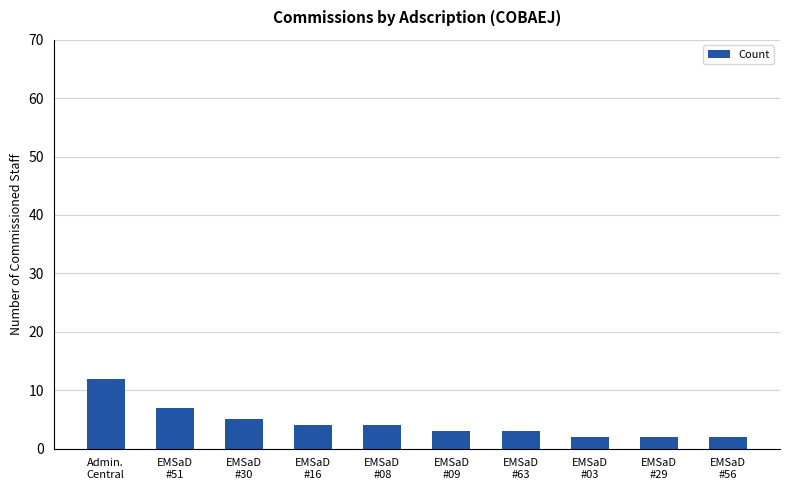

What is the value of the 8th bar from the left?

2